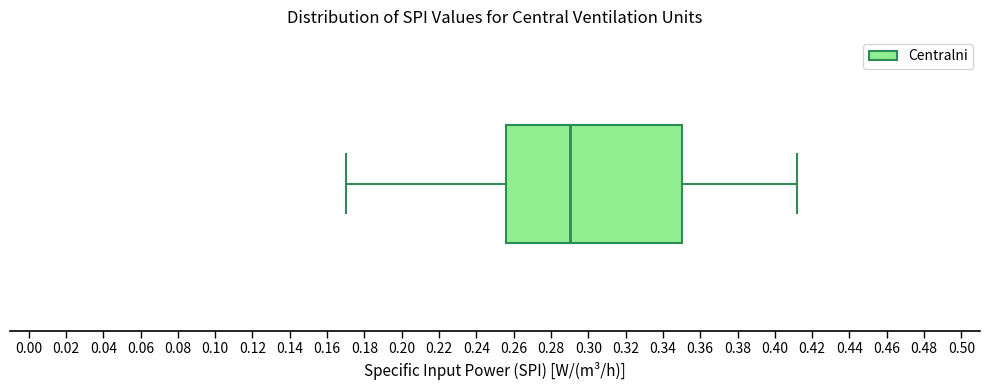

Where does the right whisker of the box end on the x-axis? The values are not printed on the chart, so give them approximately, as read against the axis.

0.412